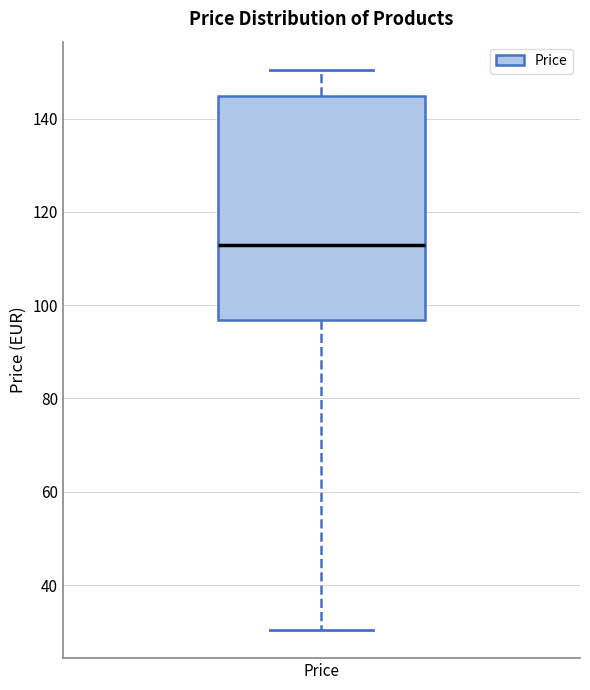

Where is the lower edge of the box for Price on the y-axis? The values are not printed on the chart, so give them approximately, as read against the axis.

96